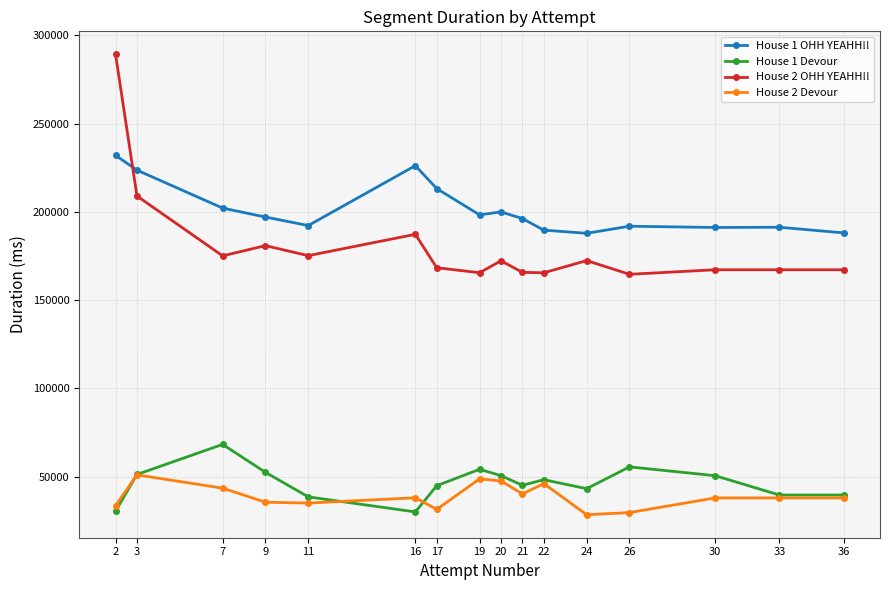

What is the difference between the House 1 OHH YEAHH!! values at 26 and 11?

380